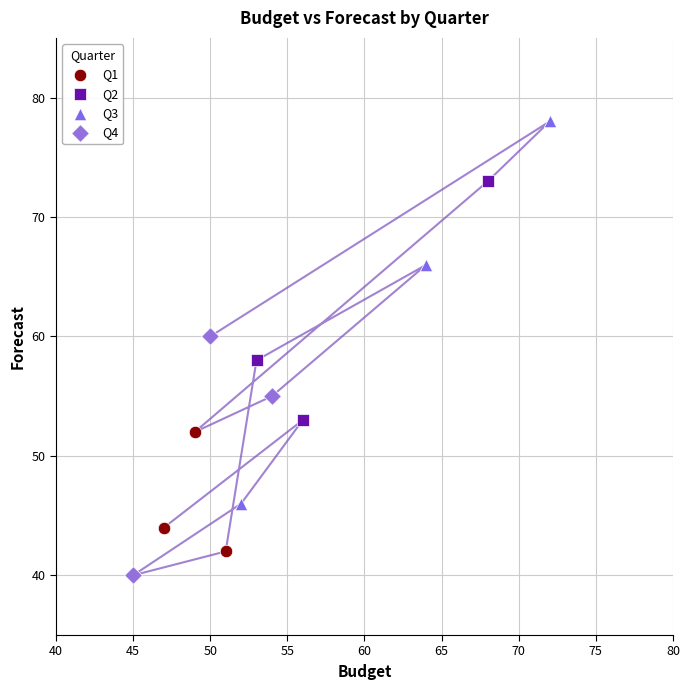

Which series has the widest spread of Y values?

Q3